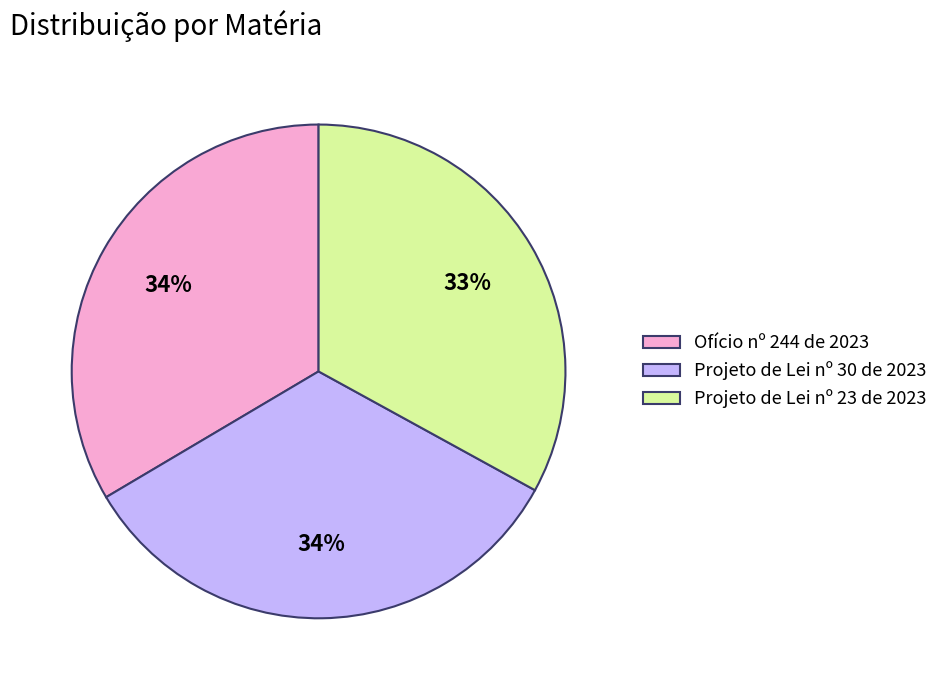

The Projeto de Lei nº 30 de 2023 slice represents 34% of the pie. True or false?

True